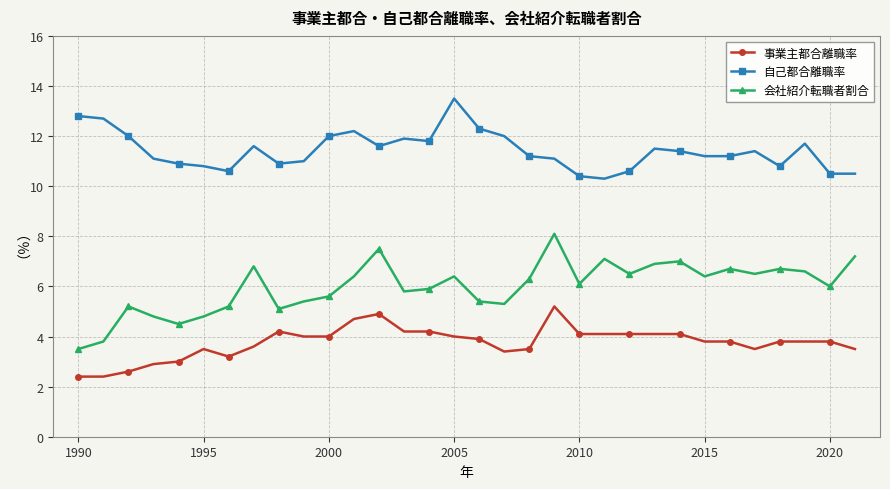

What is the greatest value displayed?

13.5